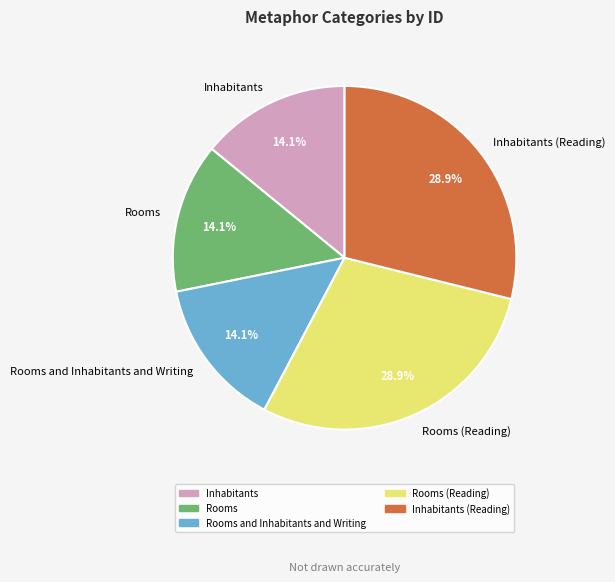

Approximately how many times larger is the value at Inhabitants (Reading) compared to Rooms and Inhabitants and Writing?

2.0